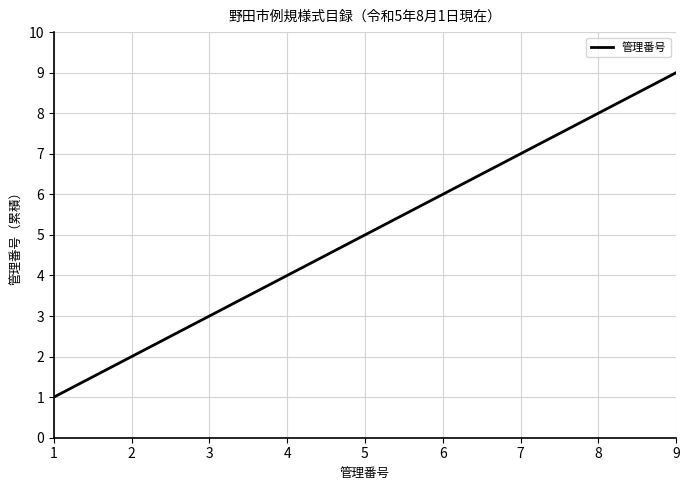

Which category has the lowest value across all series?

1